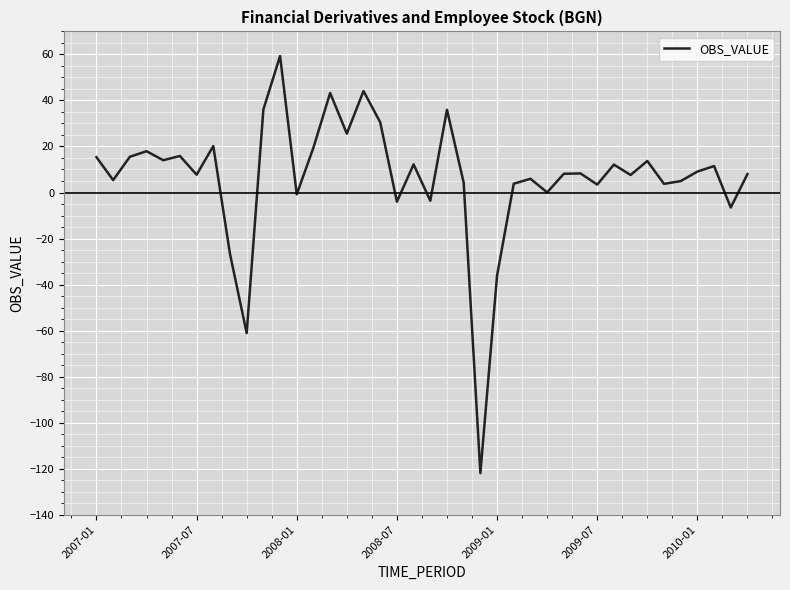

How many interior local valleys (lower than both neighbors) does the data have?

14